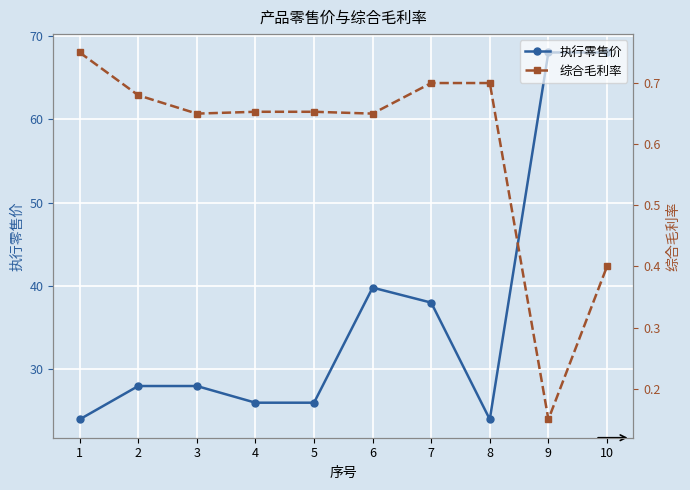

What is the lowest value of the 执行零售价 series?

24.0